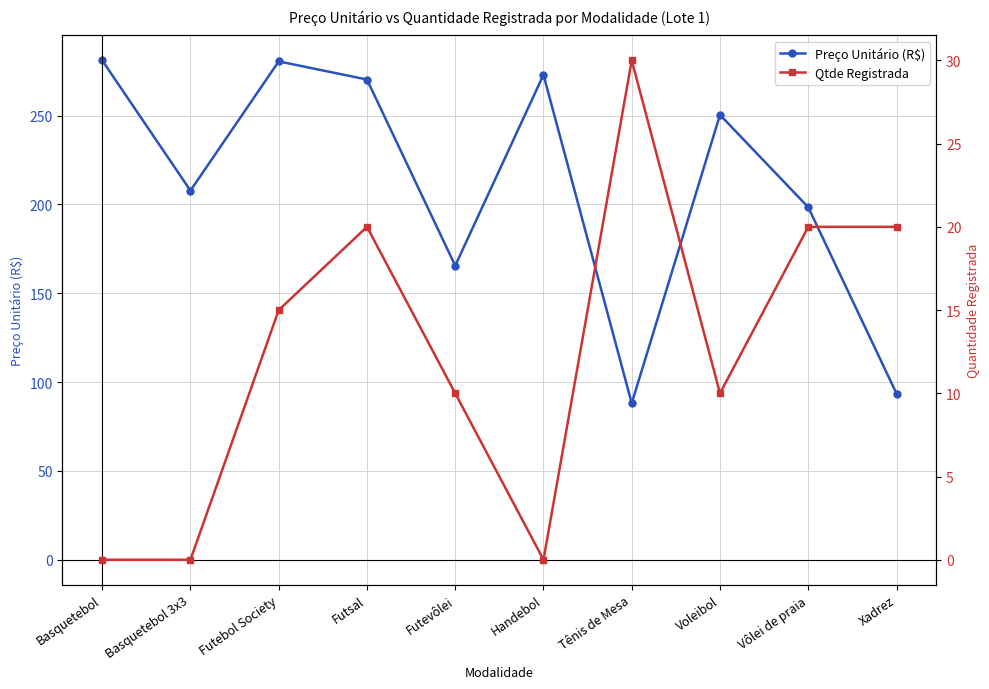

Is it true that Preço Unitário (R$) equals 46.0 at Tênis de Mesa?

False